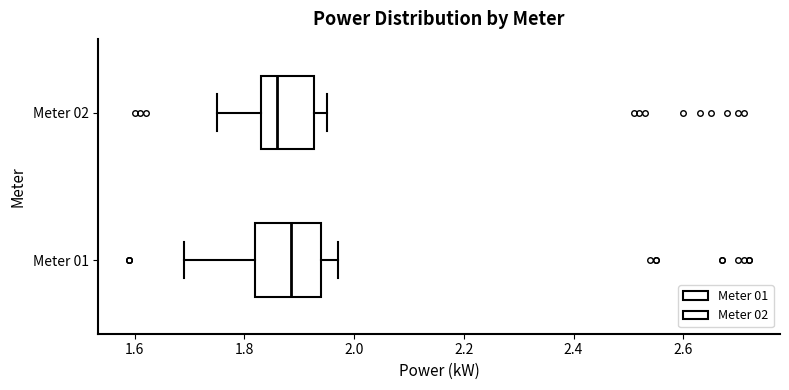

Which box's median line is the furthest to the right?

Meter 01